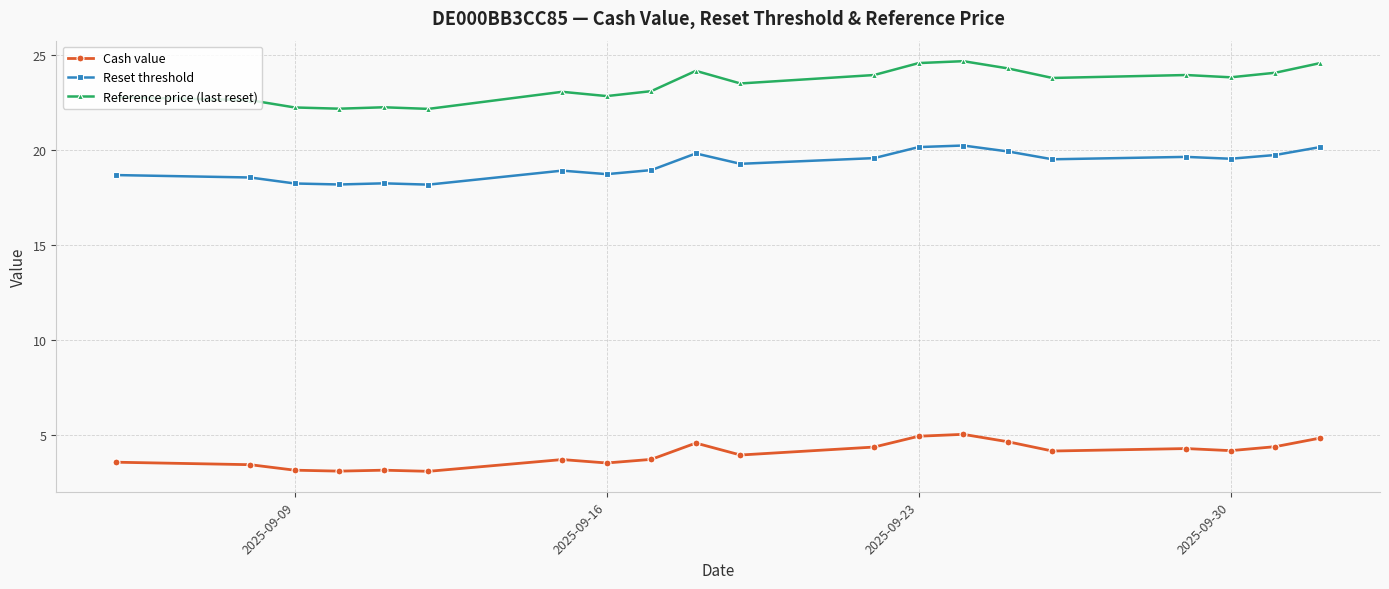

What is the greatest value displayed?

24.7